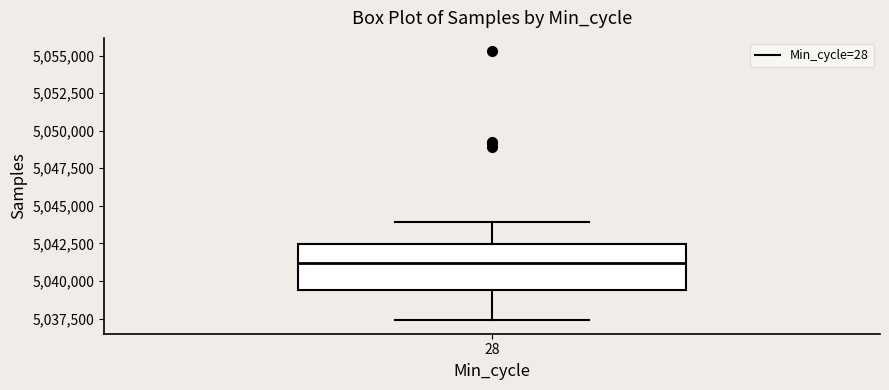

Read this box plot against the y-axis: the position of the median line, the range covered by the box, and the ends of both whiskers. The values are not printed on the chart, so give them approximately, as read against the axis.

median 5041000, box 5039500 to 5042500, whiskers 5037500 to 5044000